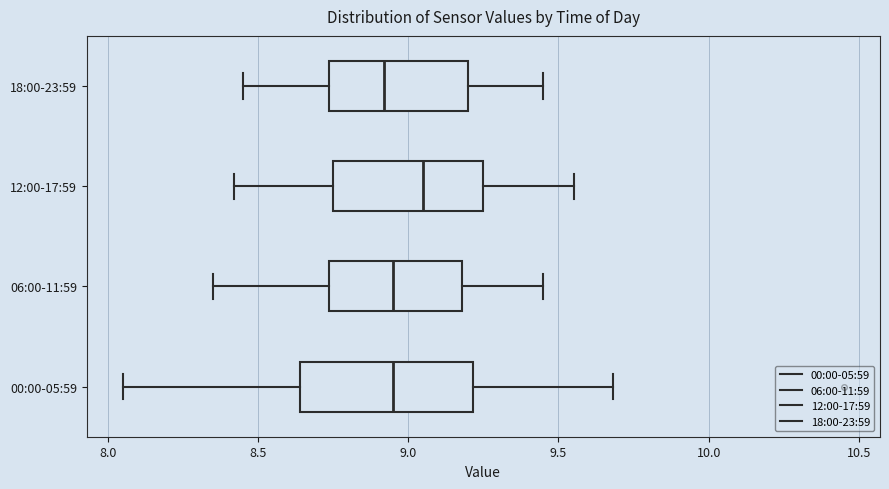

Reading bottom to top, read every box against the x-axis: the position of its median line, the range the box covers, and the ends of its whiskers. The values are not printed on the chart, so give them approximately, as read against the axis.

00:00-05:59: median 8.95, box 8.65 to 9.20, whiskers 8.05 to 9.70
06:00-11:59: median 8.95, box 8.75 to 9.20, whiskers 8.35 to 9.45
12:00-17:59: median 9.05, box 8.75 to 9.25, whiskers 8.40 to 9.55
18:00-23:59: median 8.90, box 8.75 to 9.20, whiskers 8.45 to 9.45